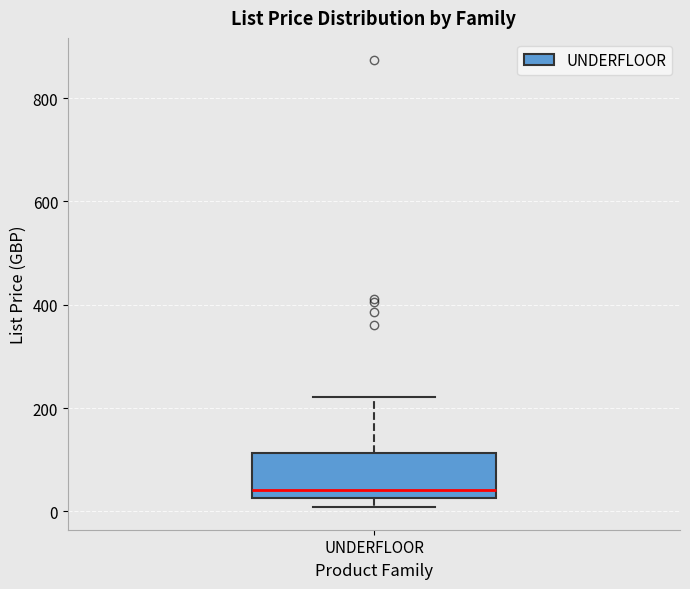

Where is the upper edge of the box for UNDERFLOOR on the y-axis? The values are not printed on the chart, so give them approximately, as read against the axis.

120